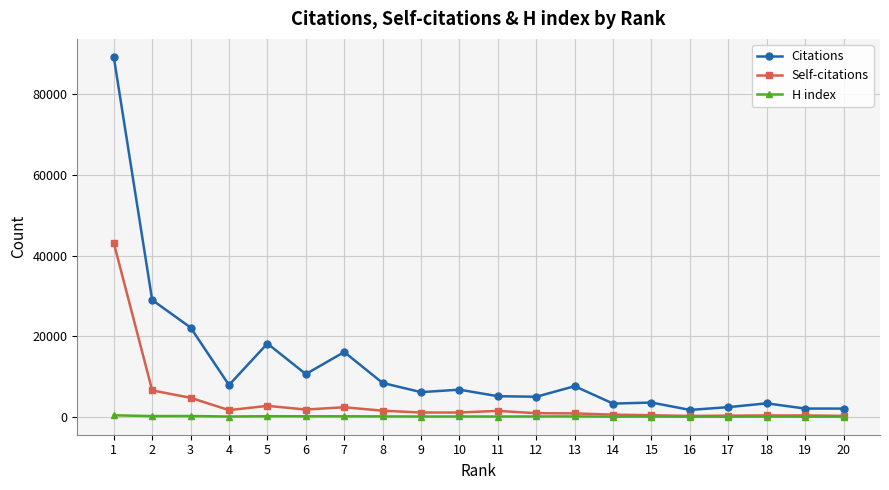

Count the number of data series in this chart.

3